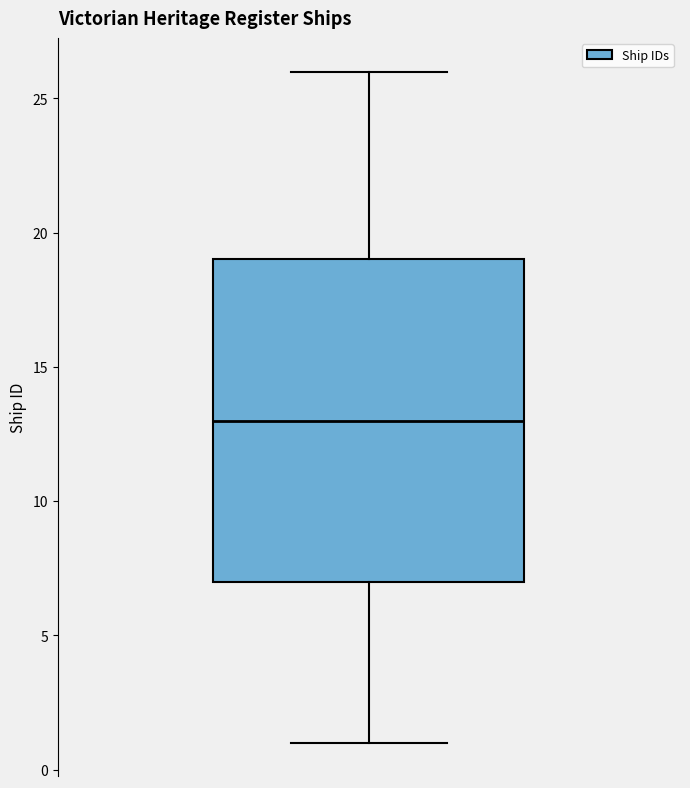

Transcribe this box plot: give where the median line is, the range the box spans, and where the two whiskers end, as read against the y-axis. The values are not printed on the chart, so give them approximately, as read against the axis.

median 13, box 7 to 19, whiskers 1 to 26